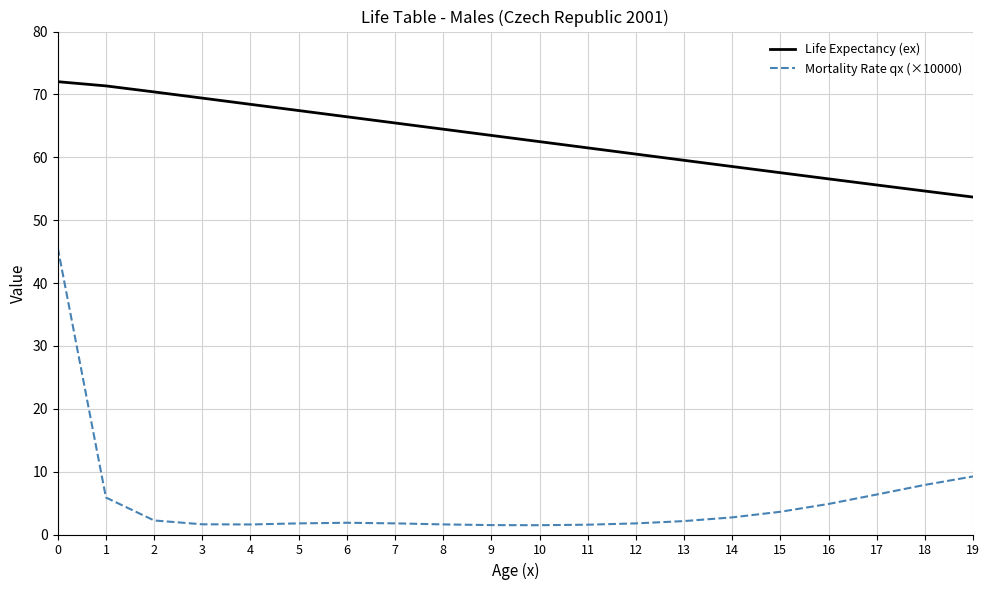

The value of Mortality Rate qx (×10000) at 16 is 7.4. True or false?

False